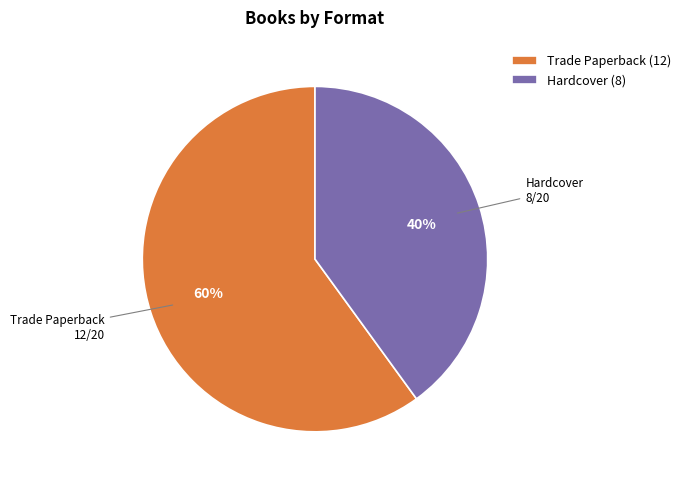

Is it true that Hardcover is 47% of the pie?

False